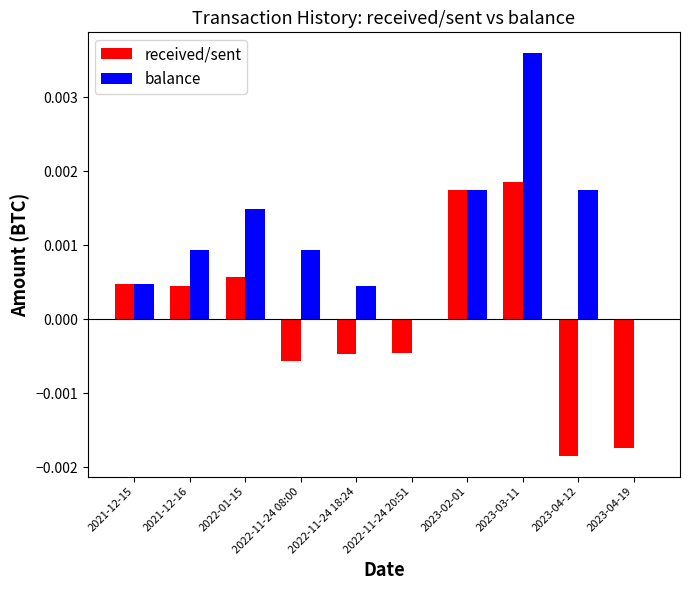

Which category has the highest value across all series?

2023-03-11